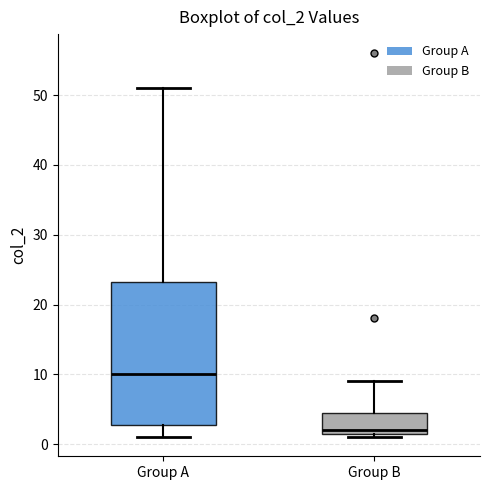

Reading left to right, transcribe this box plot: for each box, give where its median line is, the range the box spans, and where its two whiskers end, as read against the y-axis. The values are not printed on the chart, so give them approximately, as read against the axis.

Group A: median 10, box 3 to 23, whiskers 1 to 51
Group B: median 2 (just above the box's lower edge), box 2 to 5, whiskers 1 to 9